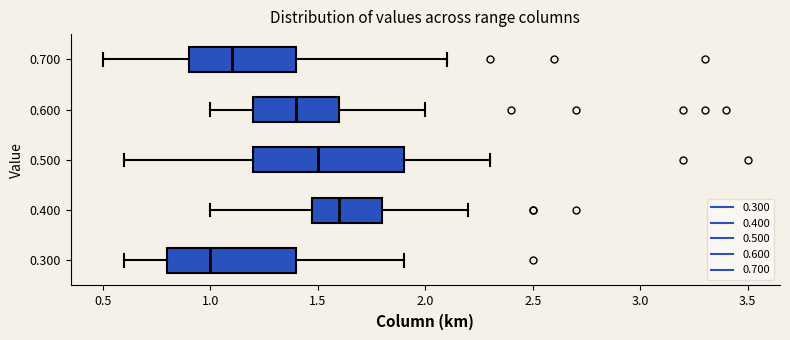

Where does the median line of the box at y = 0.600 sit on the x-axis? The values are not printed on the chart, so give them approximately, as read against the axis.

1.4